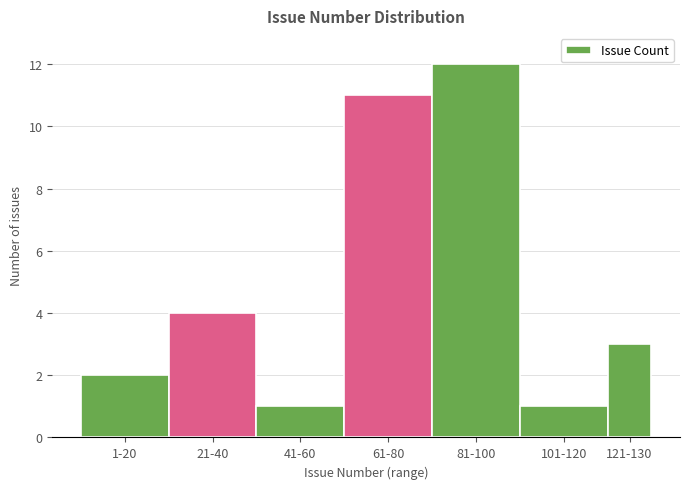

Reading left to right, extract all data points from this chart.

1-20=2	21-40=4	41-60=1	61-80=11	81-100=12	101-120=1	121-130=3